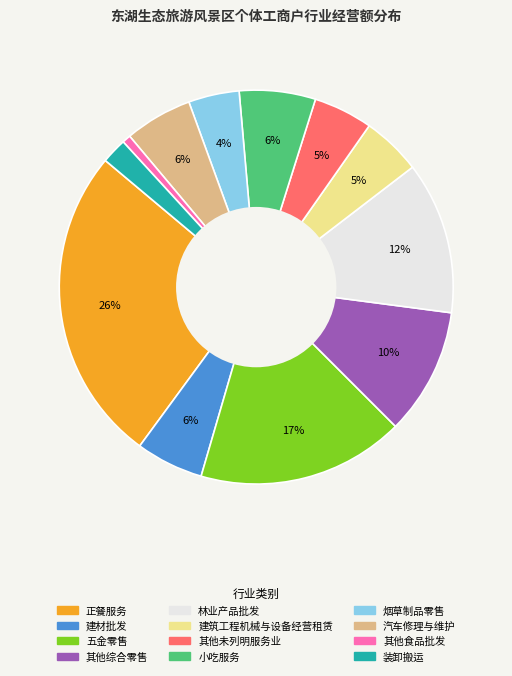

Is it true that 建筑工程机械与设备经营租赁 is 14% of the pie?

False